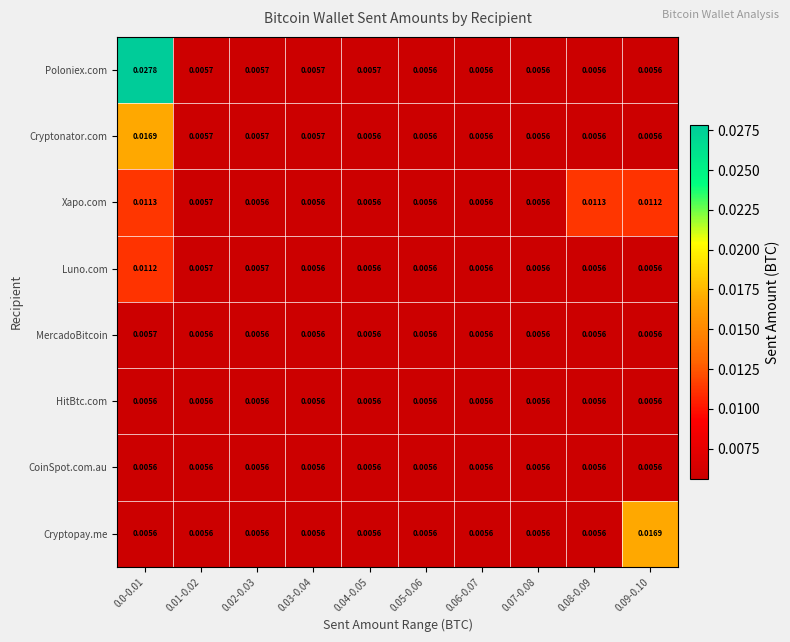

Which series has the largest range (max minus min)?

Poloniex.com